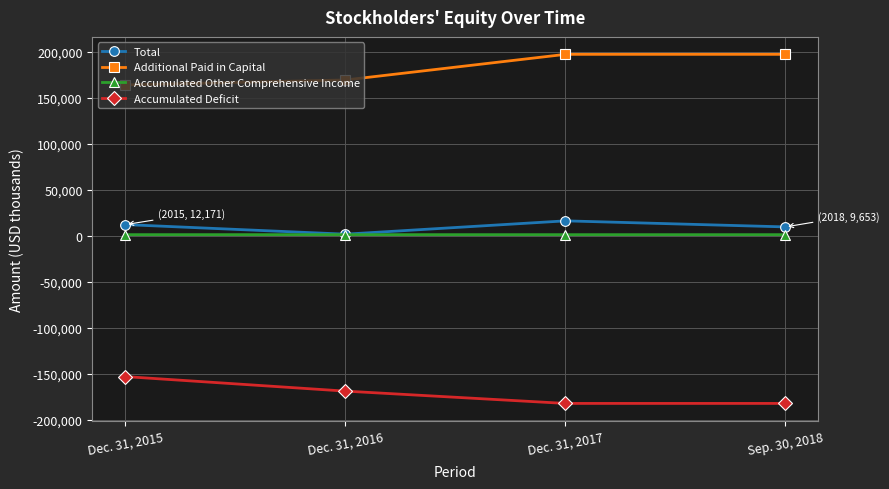

What is the minimum value shown in the chart?

-182356